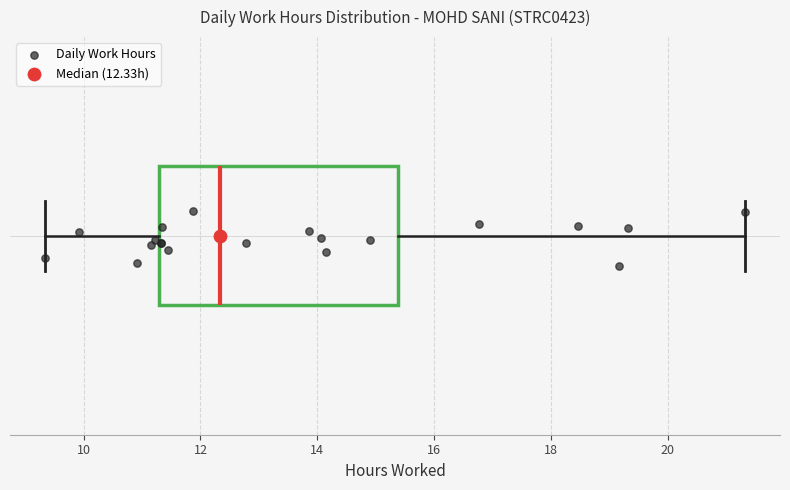

Read this box plot against the x-axis: the position of the median line, the range covered by the box, and the ends of both whiskers. The values are not printed on the chart, so give them approximately, as read against the axis.

median 12.4, box 11.2 to 15.4, whiskers 9.4 to 21.4